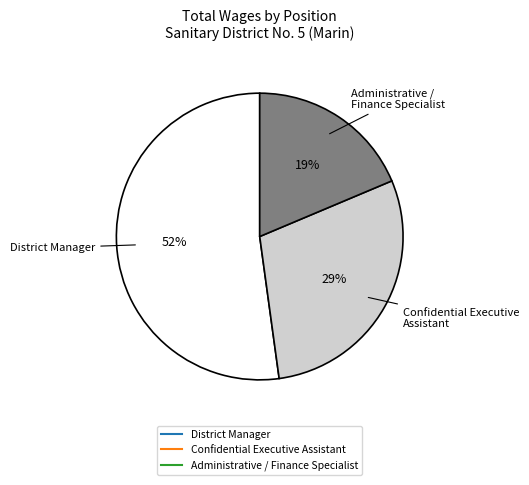

What is the ratio of the value at Confidential Executive Assistant to the value at District Manager?

0.6